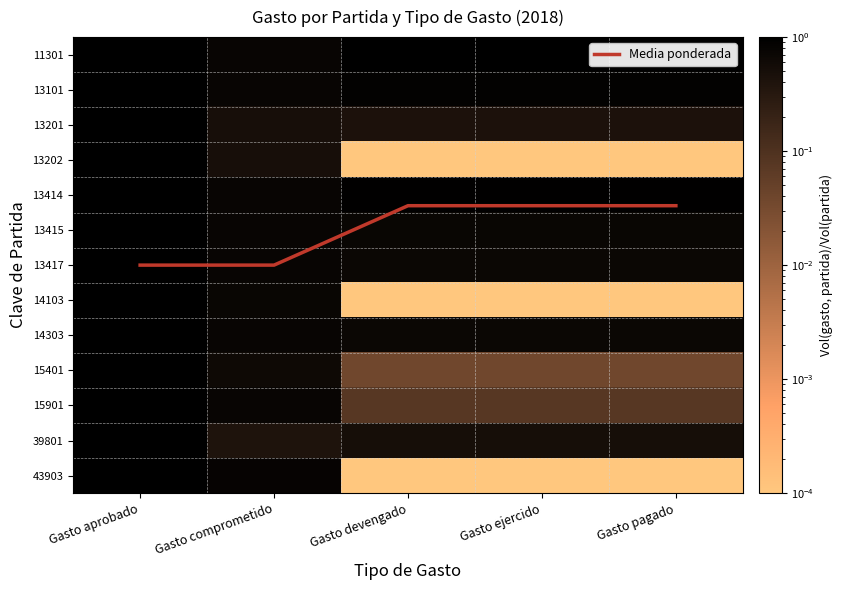

The 13201 series shows 1.4 at Gasto aprobado. True or false?

False